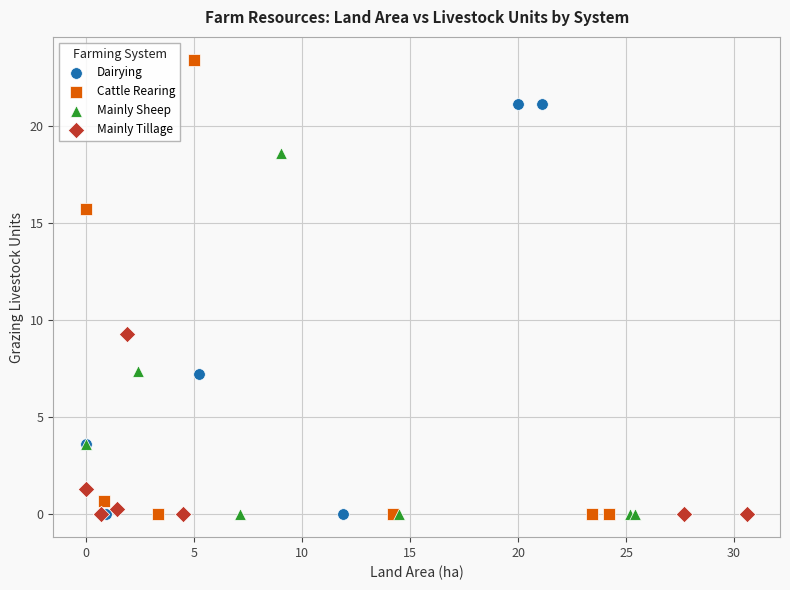

What are all the series names shown in the legend?

Dairying, Cattle Rearing, Mainly Sheep, Mainly Tillage